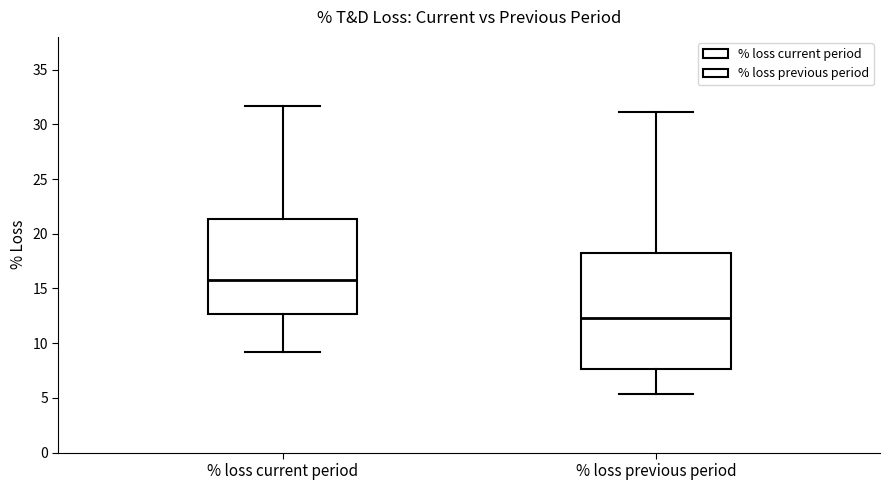

Which box has the lowest median line?

% loss previous period